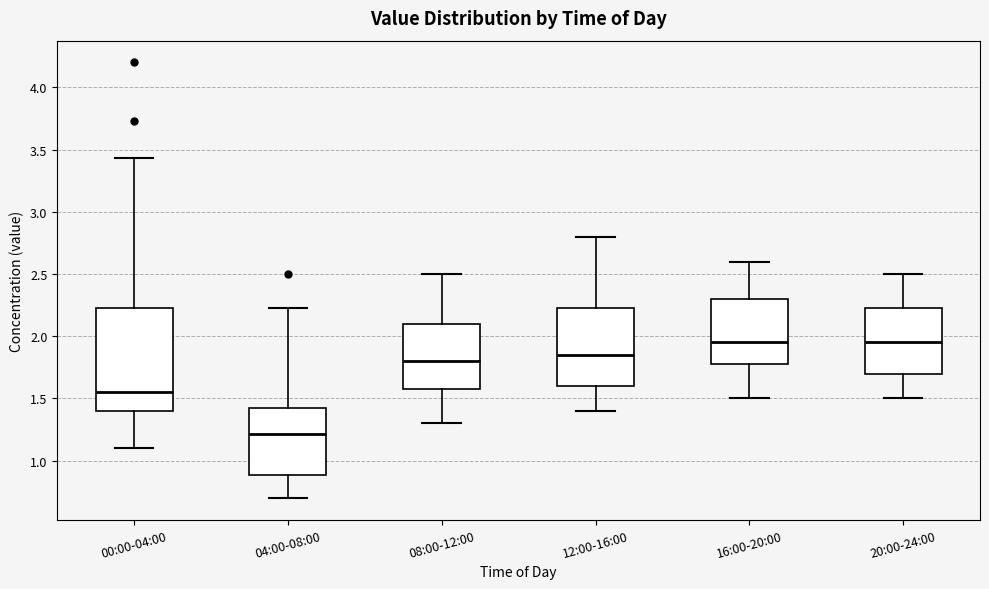

Reading left to right, read every box against the y-axis: the position of its median line, the range the box covers, and the ends of its whiskers. The values are not printed on the chart, so give them approximately, as read against the axis.

00:00-04:00: median 1.55, box 1.40 to 2.25, whiskers 1.10 to 3.45
04:00-08:00: median 1.20, box 0.90 to 1.45, whiskers 0.70 to 2.25
08:00-12:00: median 1.80, box 1.60 to 2.10, whiskers 1.30 to 2.50
12:00-16:00: median 1.85, box 1.60 to 2.25, whiskers 1.40 to 2.80
16:00-20:00: median 1.95, box 1.80 to 2.30, whiskers 1.50 to 2.60
20:00-24:00: median 1.95, box 1.70 to 2.25, whiskers 1.50 to 2.50